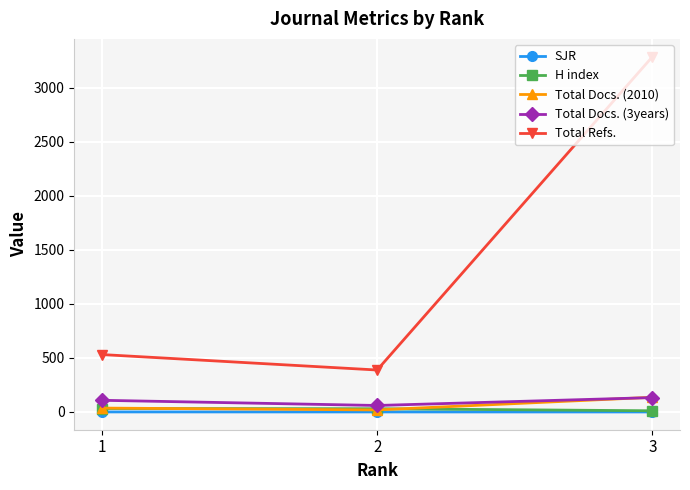

What are all the series names shown in the legend?

SJR, H index, Total Docs. (2010), Total Docs. (3years), Total Refs.